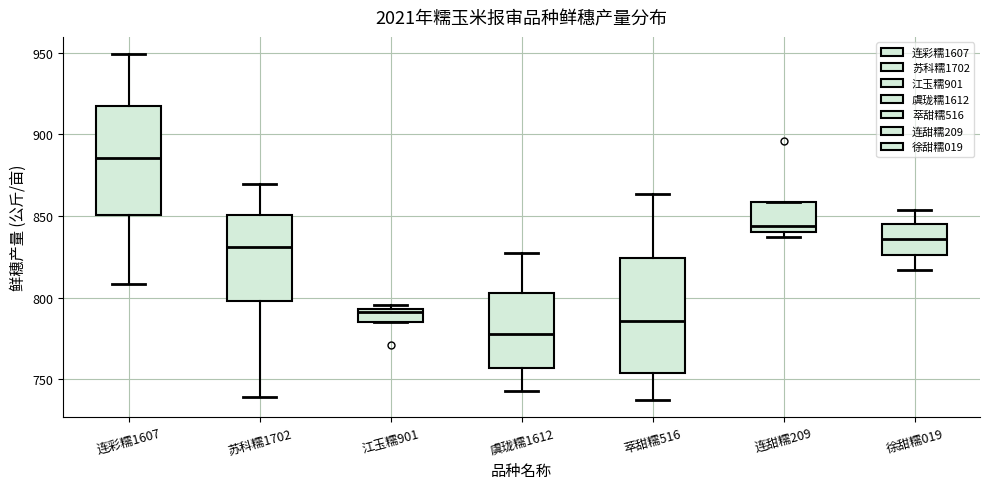

Reading left to right, transcribe this box plot: for each box, give where its median line is, the range the box spans, and where its two whiskers end, as read against the y-axis. The values are not printed on the chart, so give them approximately, as read against the axis.

连彩糯1607: median 885, box 850 to 915, whiskers 810 to 950
苏科糯1702: median 830, box 800 to 850, whiskers 740 to 870
江玉糯901: median 790, box 785 to 795, whiskers 785 to 795 (just above the box's upper edge)
虞珑糯1612: median 780, box 755 to 805, whiskers 745 to 825
萃甜糯516: median 785, box 755 to 825, whiskers 735 to 865
连甜糯209: median 845, box 840 to 860, whiskers 835 to 860
徐甜糯019: median 835, box 825 to 845, whiskers 815 to 855